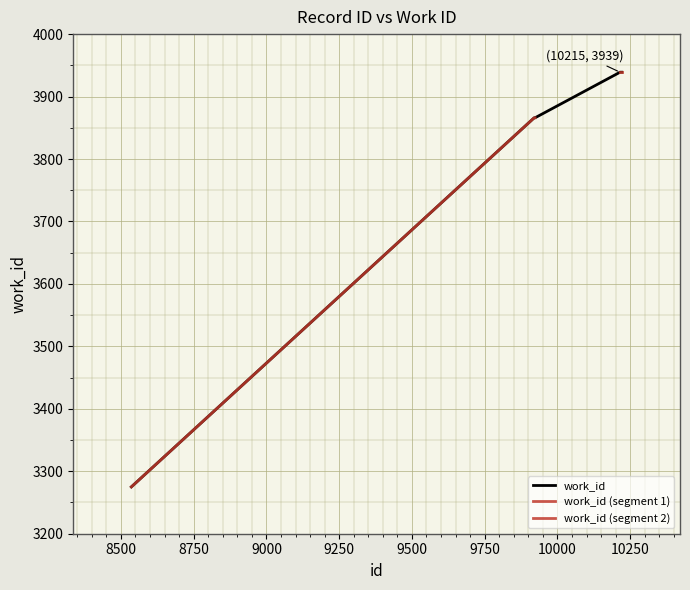

What is the average value?

3843